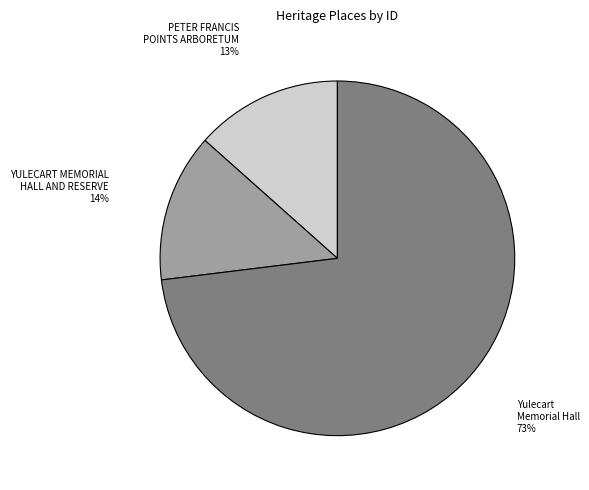

Does any single category account for the majority?

Yes